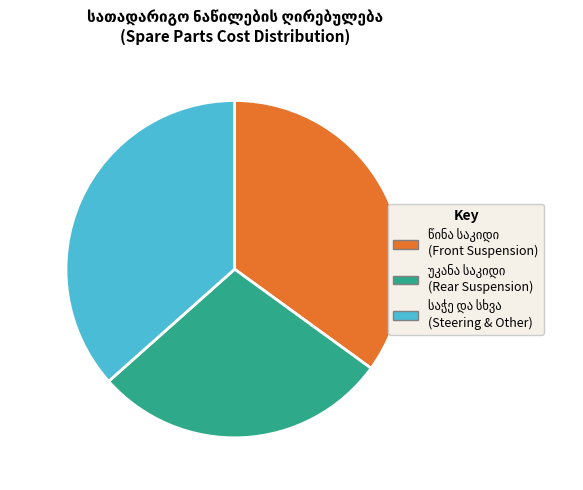

Is there a majority slice in this chart?

No